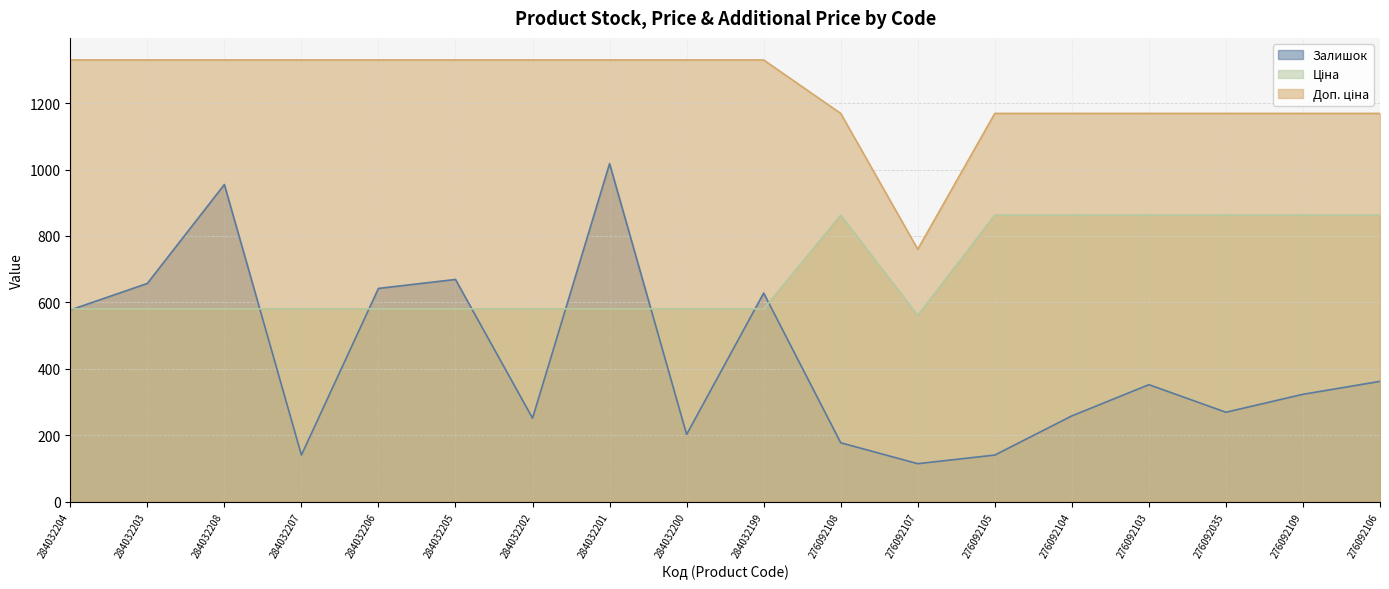

Is it true that Ціна equals 580.4 at 284032199?

True